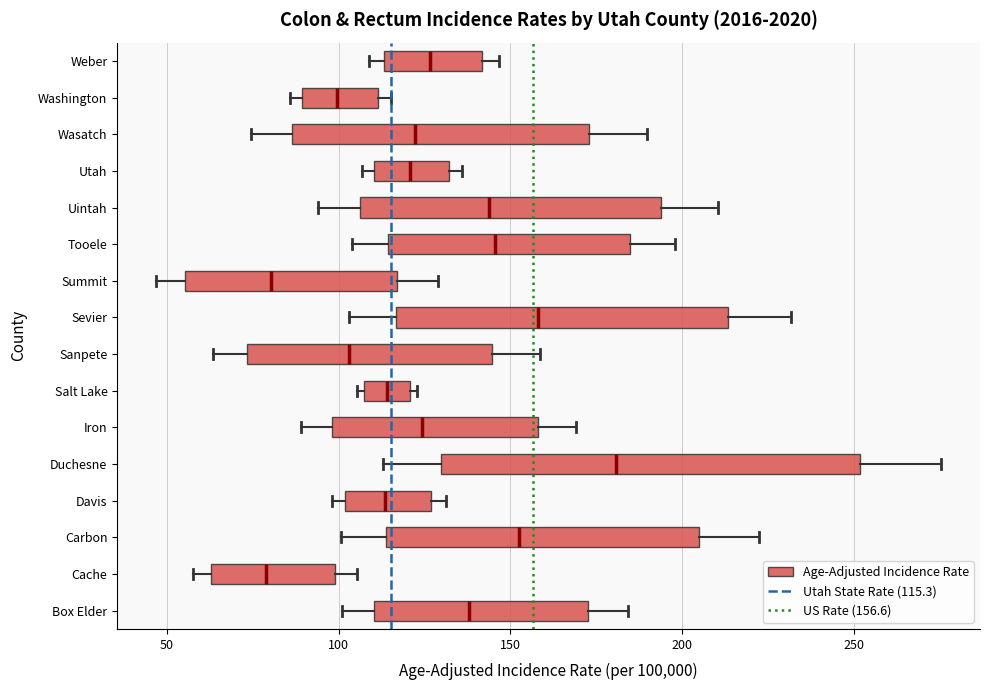

Reading bottom to top, transcribe this box plot: for each box, give where its median line is, the range the box spans, and where its two whiskers end, as read against the x-axis. The values are not printed on the chart, so give them approximately, as read against the axis.

Box Elder: median 140, box 110 to 175, whiskers 100 to 185
Cache: median 80, box 65 to 100, whiskers 60 to 105
Carbon: median 155, box 115 to 205, whiskers 100 to 225
Davis: median 115, box 100 to 125, whiskers 100 (just left of the box's left edge) to 130
Duchesne: median 180, box 130 to 250, whiskers 115 to 275
Iron: median 125, box 100 to 160, whiskers 90 to 170
Salt Lake: median 115, box 105 to 120, whiskers 105 (just left of the box's left edge) to 125
Sanpete: median 105, box 75 to 145, whiskers 65 to 160
Sevier: median 160, box 115 to 215, whiskers 105 to 230
Summit: median 80, box 55 to 115, whiskers 45 to 130
Tooele: median 145, box 115 to 185, whiskers 105 to 200
Uintah: median 145, box 105 to 195, whiskers 95 to 210
Utah: median 120, box 110 to 130, whiskers 105 to 135
Wasatch: median 120, box 85 to 175, whiskers 75 to 190
Washington: median 100, box 90 to 110, whiskers 85 to 115
Weber: median 125, box 115 to 140, whiskers 110 to 145